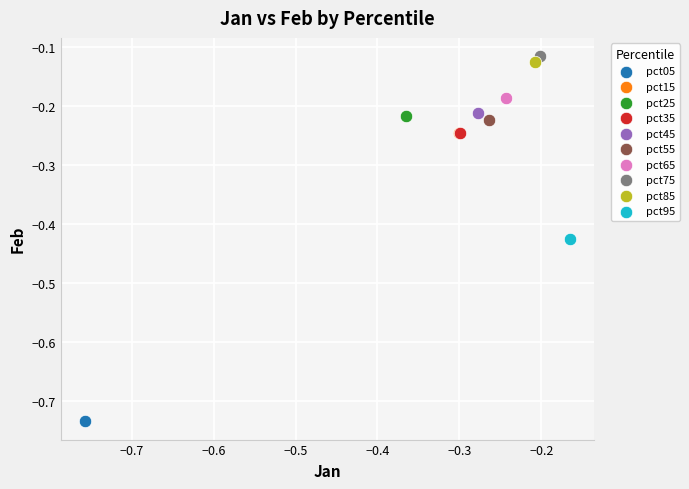

What are all the series names shown in the legend?

pct05, pct15, pct25, pct35, pct45, pct55, pct65, pct75, pct85, pct95